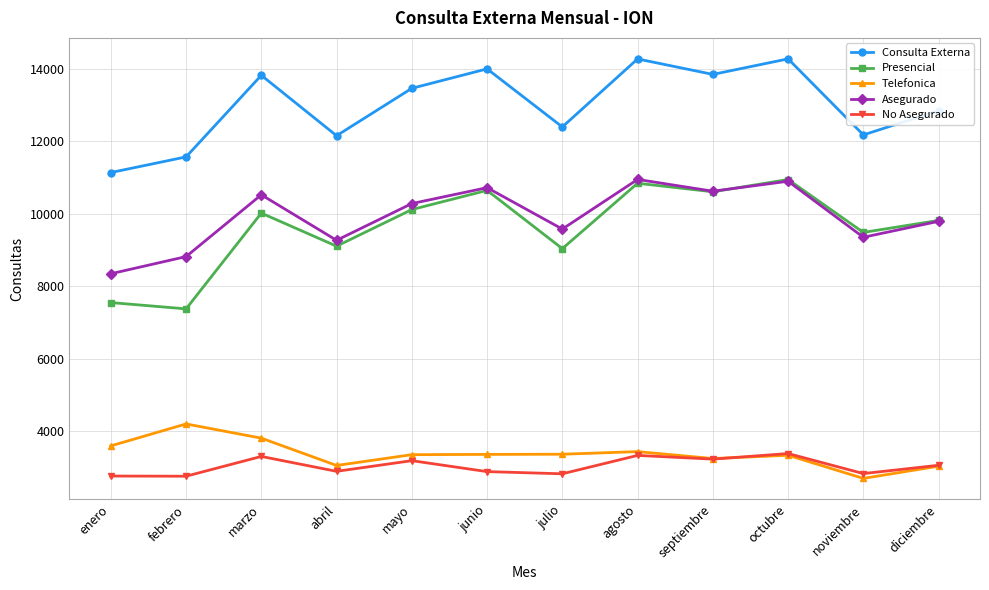

What are all the series names shown in the legend?

Consulta Externa, Presencial, Telefonica, Asegurado, No Asegurado